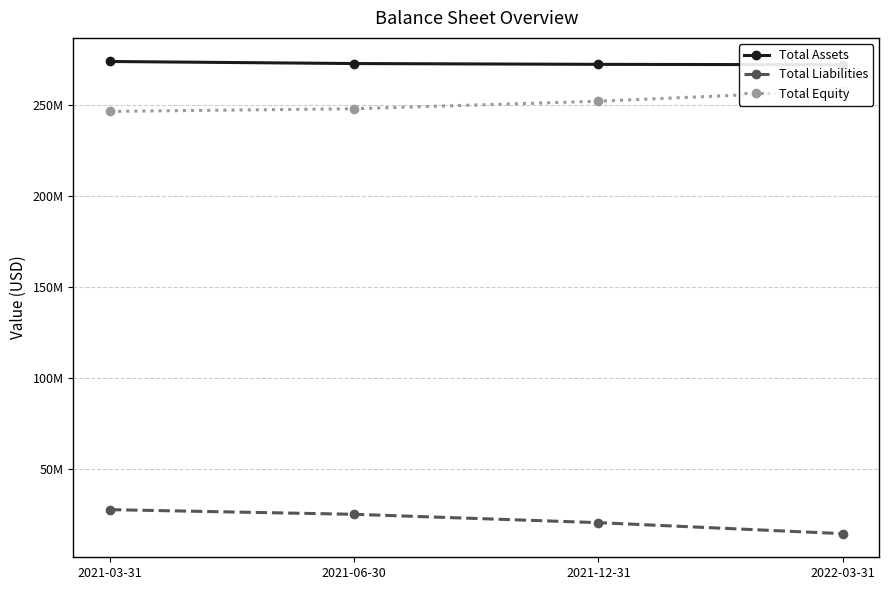

At 2021-06-30, list the series in order from largest to smallest.

Total Assets, Total Equity, Total Liabilities